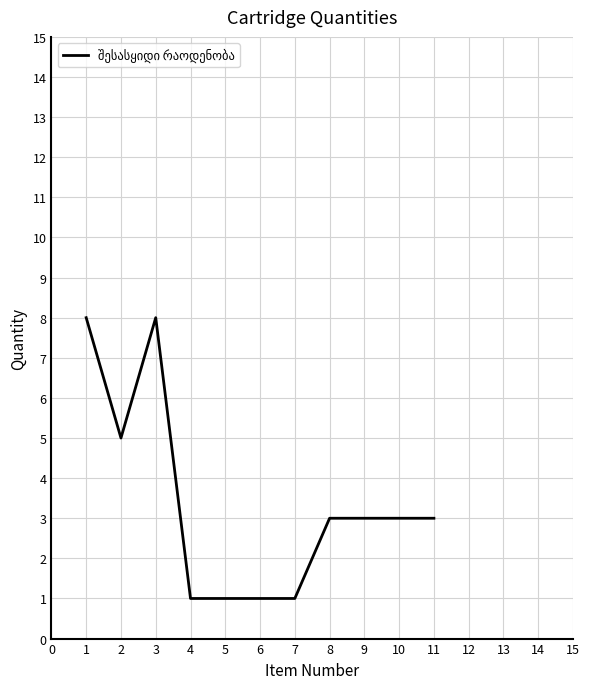

What is the difference between the maximum and minimum values?

7